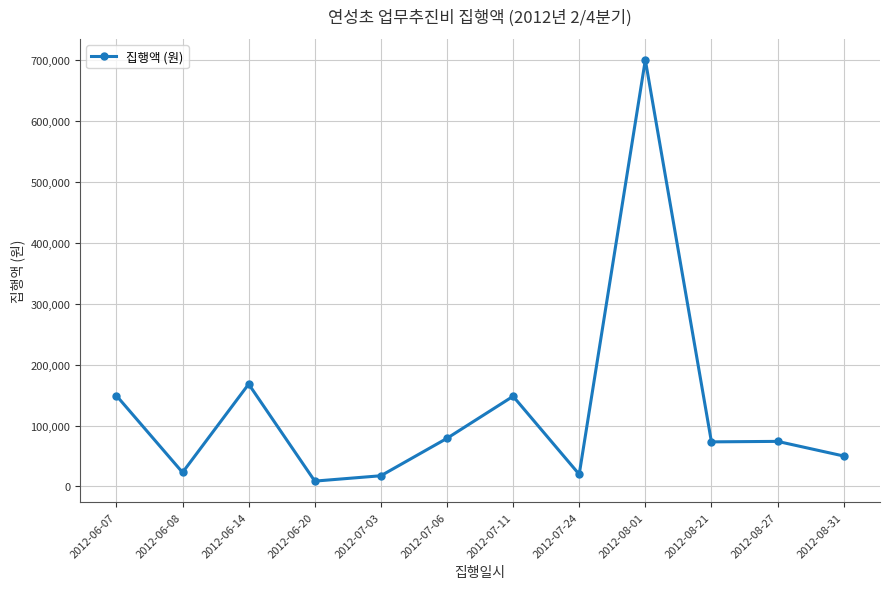

What is the change in value from 2012-06-07 to 2012-06-14?

+19000